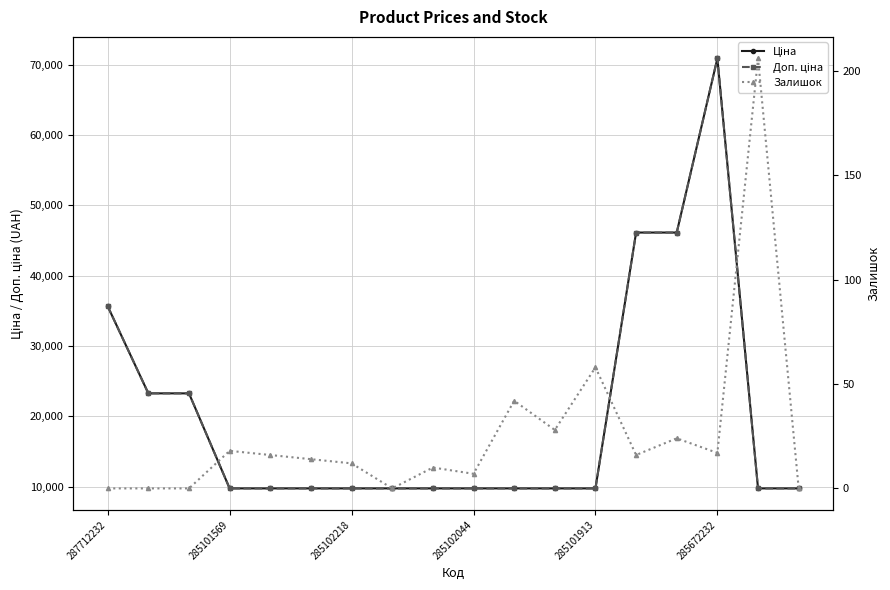

True or false: Ціна and Доп. ціна intersect in this chart.

False